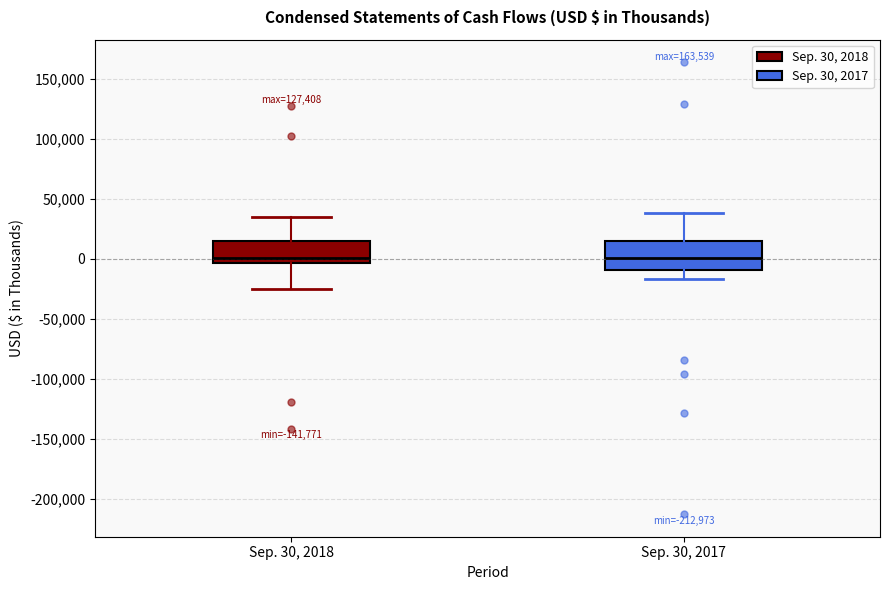

Which box is the tallest, from its lower edge to its upper edge?

Sep. 30, 2017